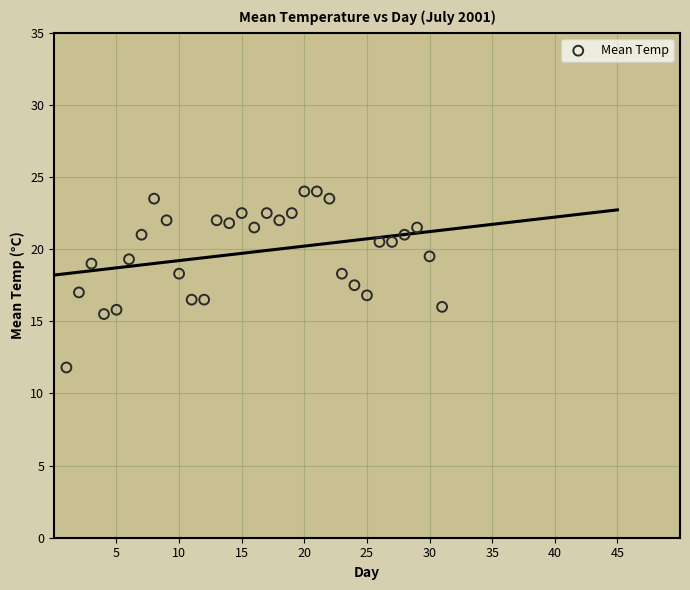

What is the range of X values (max minus min)?

30.0